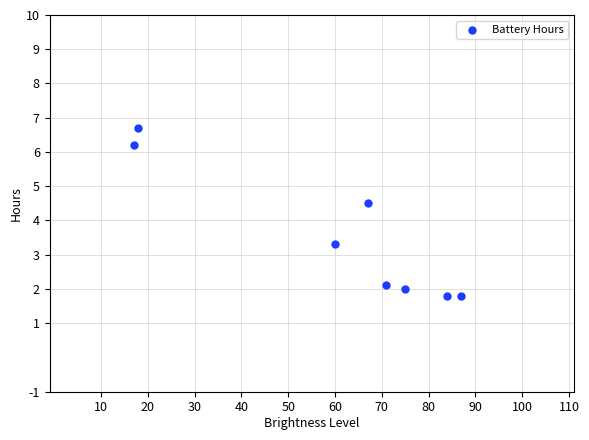

What Y value in the scatter plot is closest to 4?

4.5